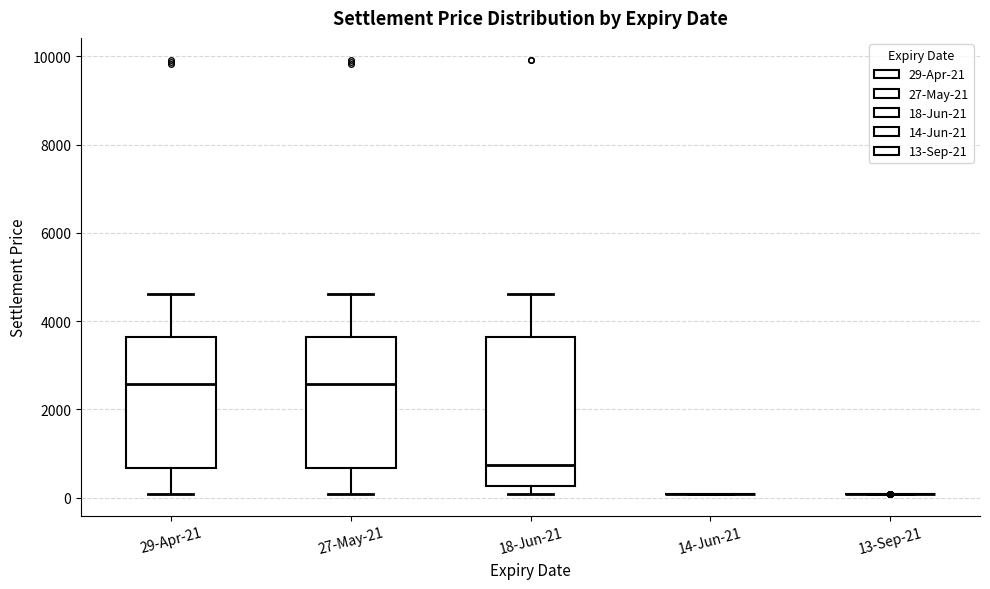

Reading left to right, read every box against the y-axis: the position of its median line, the range the box covers, and the ends of its whiskers. The values are not printed on the chart, so give them approximately, as read against the axis.

29-Apr-21: median 2600, box 600 to 3600, whiskers 0 to 4600
27-May-21: median 2600, box 600 to 3600, whiskers 0 to 4600
18-Jun-21: median 800, box 200 to 3600, whiskers 0 to 4600
14-Jun-21: box collapsed to a line at 0, whiskers 0 to 0
13-Sep-21: box collapsed to a line at 0, whiskers 0 to 0